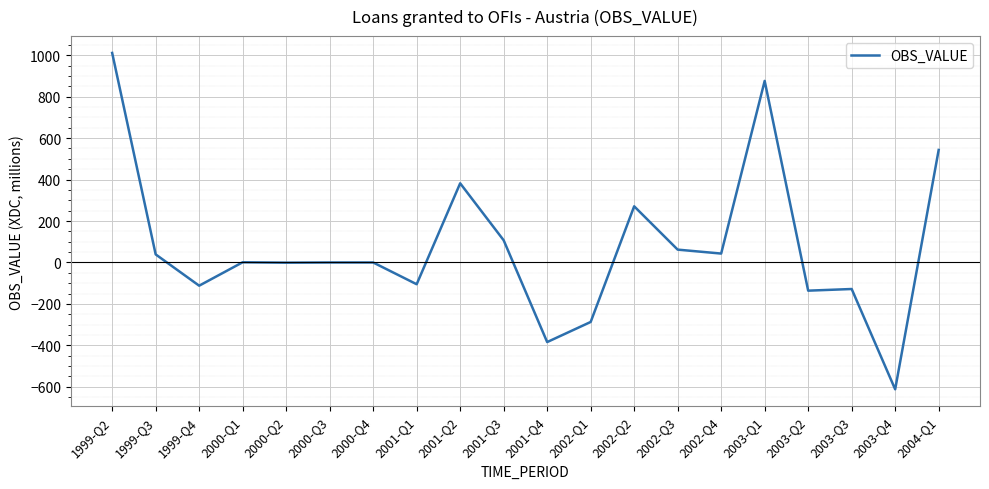

Is it true that the value at 2003-Q3 is -128?

True